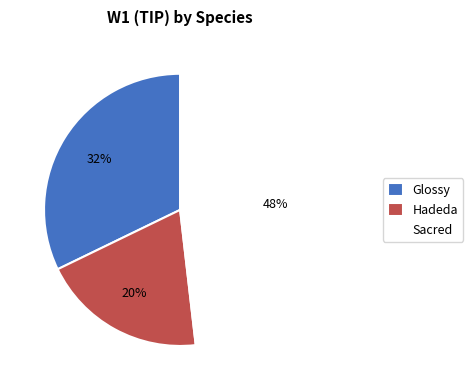

Rank the categories by value from highest to lowest.

Sacred, Glossy, Hadeda